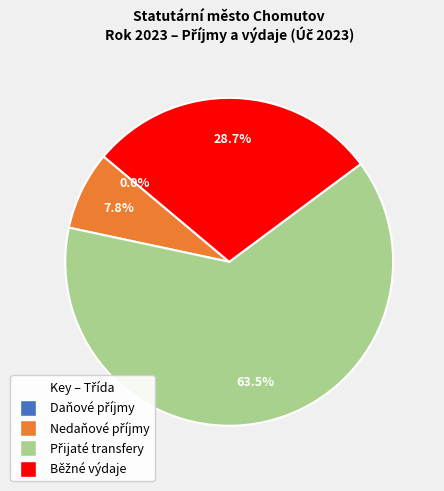

Is there a majority slice in this chart?

Yes